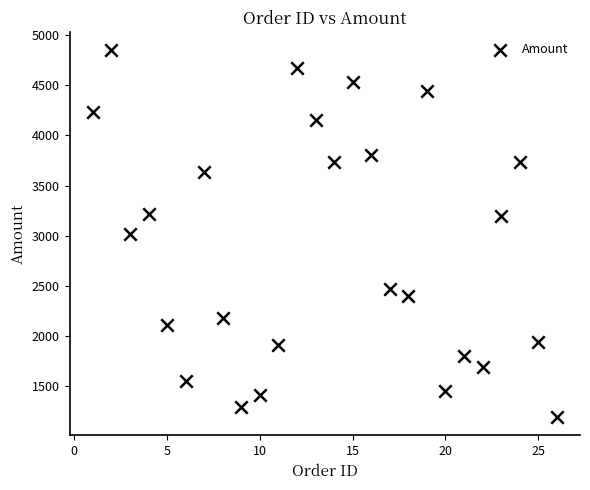

What is the range of Y values (max minus min)?

3661